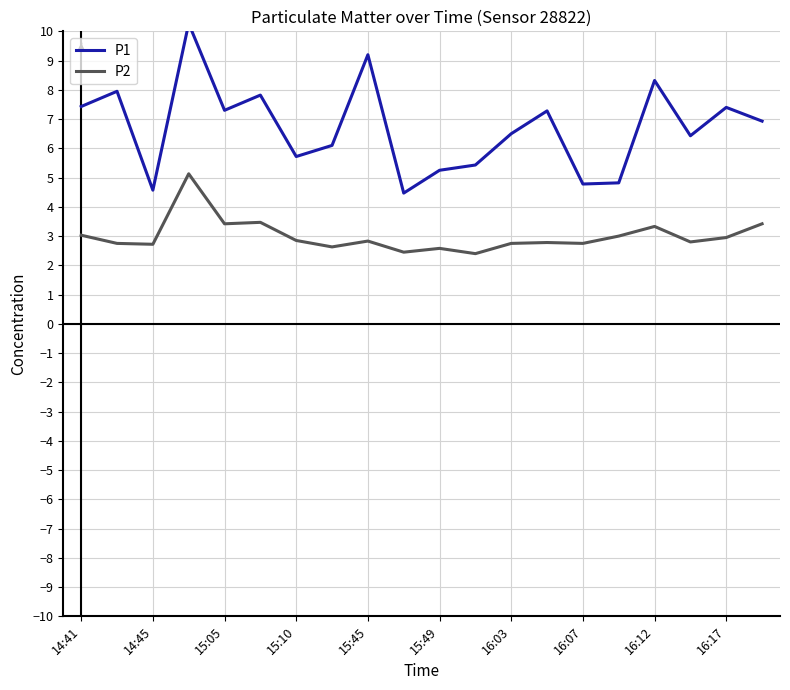

Which series has the widest spread of values?

P1